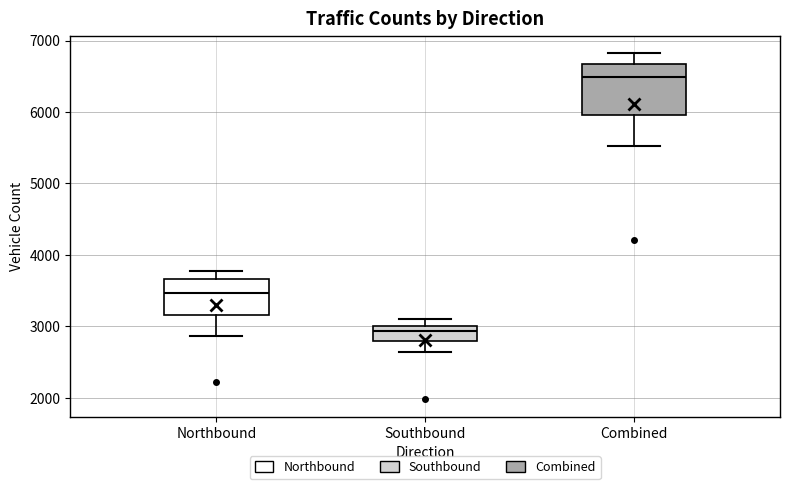

Reading left to right, transcribe this box plot: for each box, give where its median line is, the range the box spans, and where its two whiskers end, as read against the y-axis. The values are not printed on the chart, so give them approximately, as read against the axis.

Northbound: median 3500, box 3200 to 3700, whiskers 2900 to 3800
Southbound: median 2900, box 2800 to 3000, whiskers 2600 to 3100
Combined: median 6500, box 6000 to 6700, whiskers 5500 to 6800